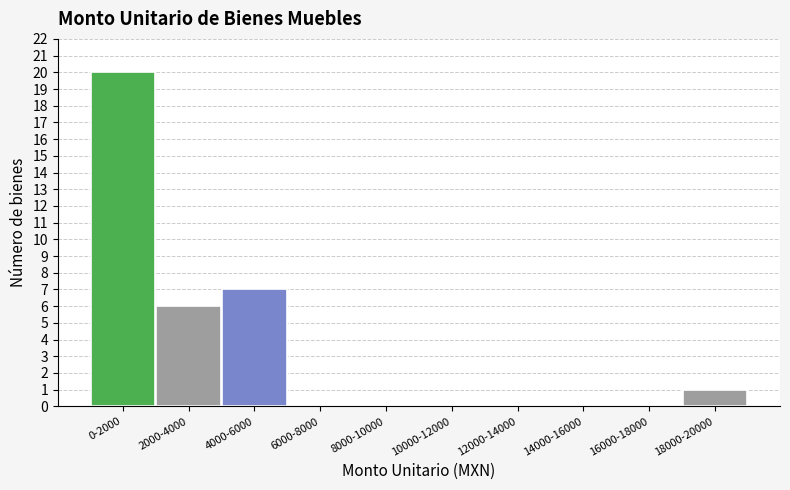

Reading right to left, extract all data points from this chart.

18000-20000=1	16000-18000=0	14000-16000=0	12000-14000=0	10000-12000=0	8000-10000=0	6000-8000=0	4000-6000=7	2000-4000=6	0-2000=20